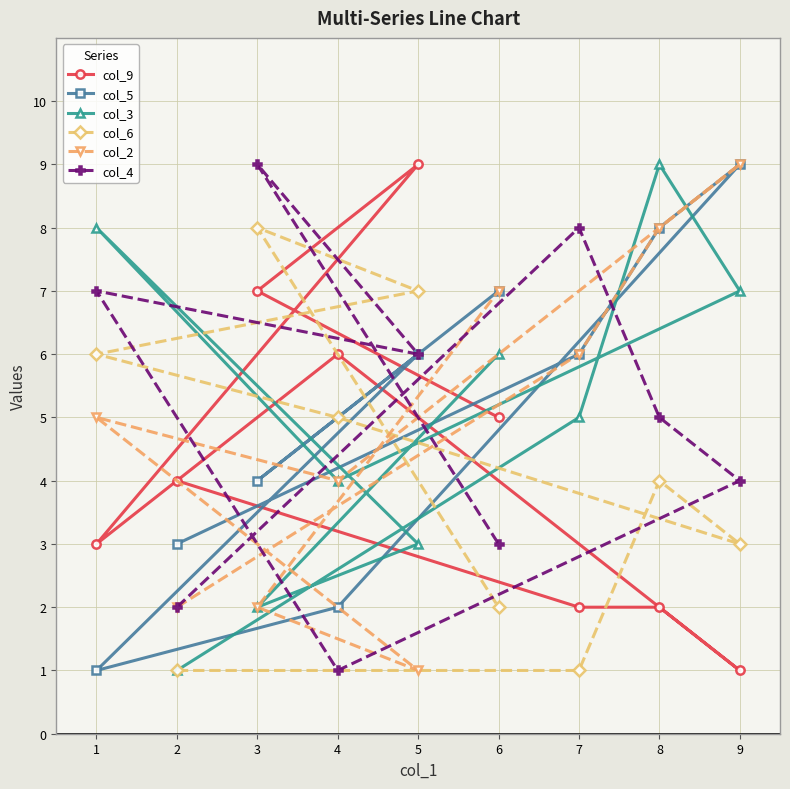

How many lines are shown in the chart?

6